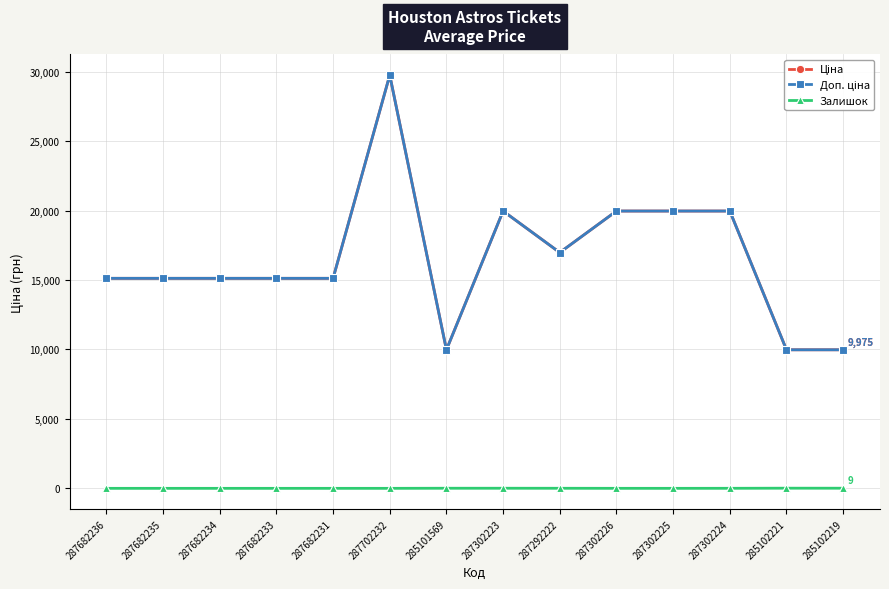

Does the chart have visible grid lines?

Yes